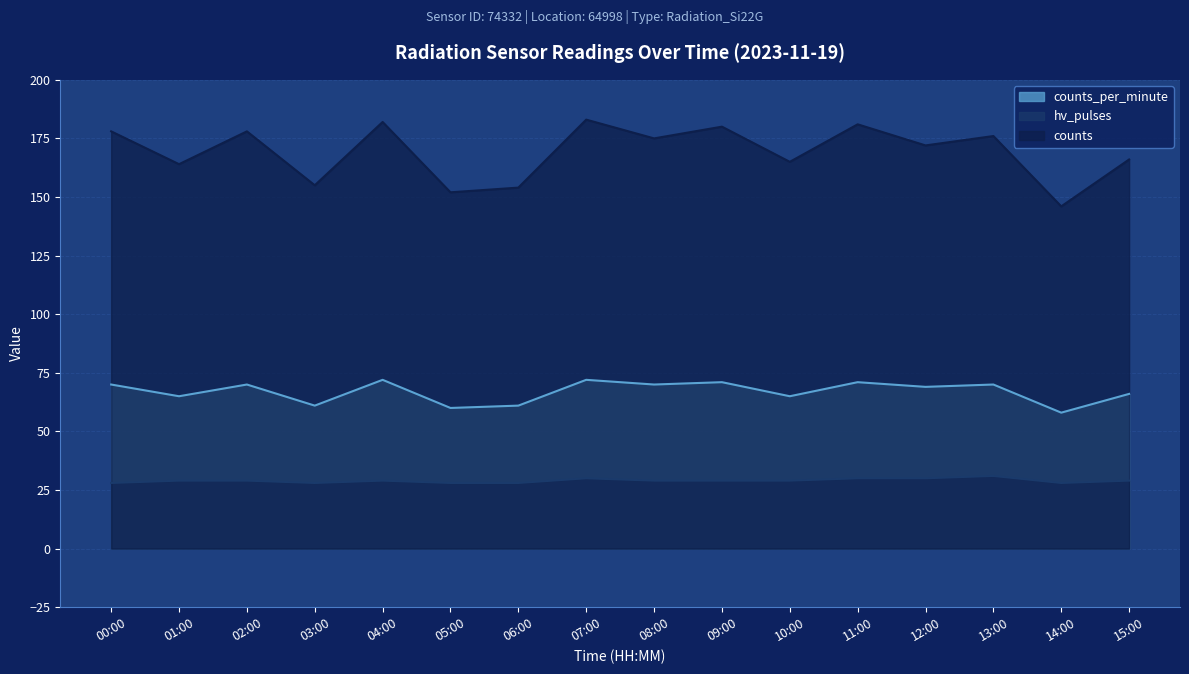

Which category has the highest value in the hv_pulses series?

13:00